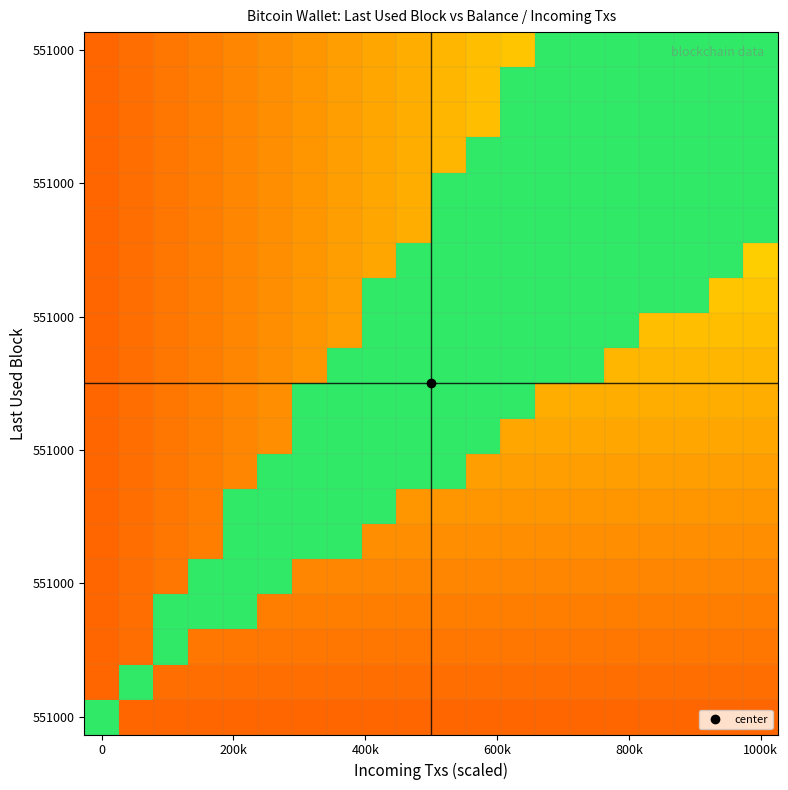

Which category has the highest value across all series?

13